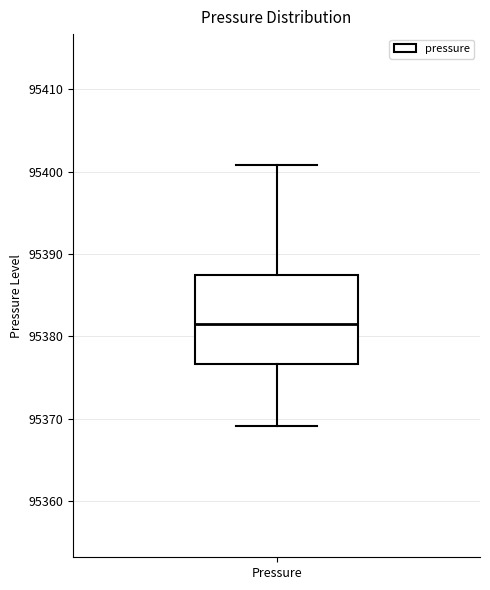

Where is the upper edge of the box for Pressure on the y-axis? The values are not printed on the chart, so give them approximately, as read against the axis.

95387